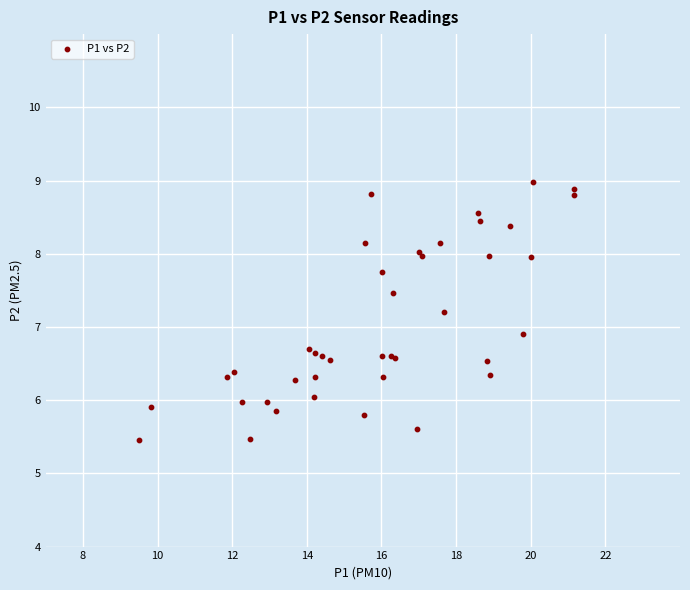

What Y value in the scatter plot is closest to 7?

6.9